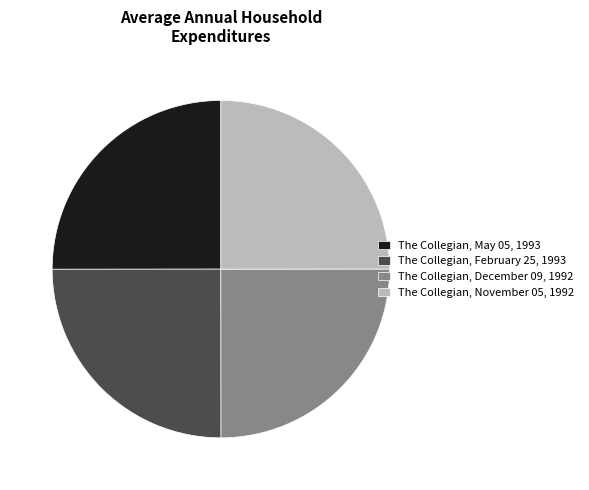

Does The Collegian, May 05, 1993 represent more than half of the total?

No